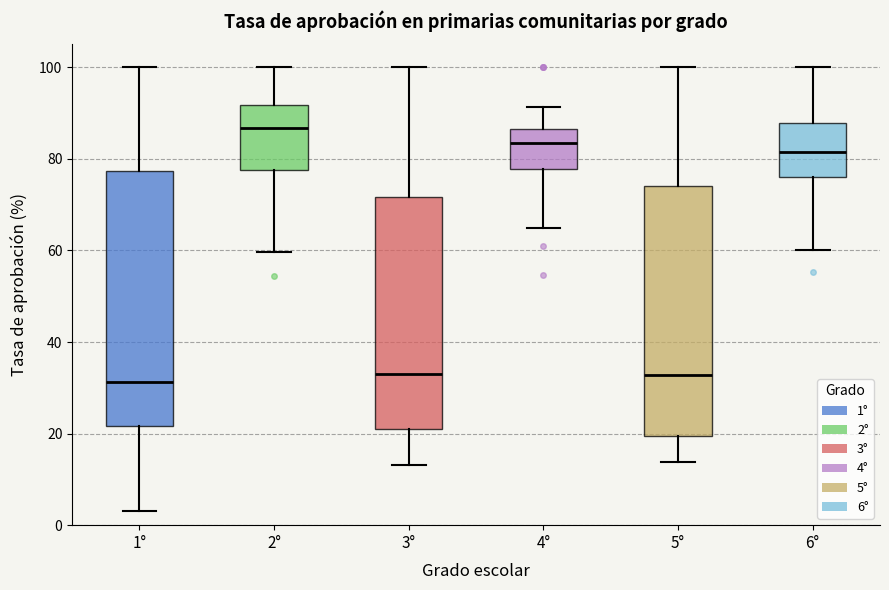

Which box's median line is the highest?

2°